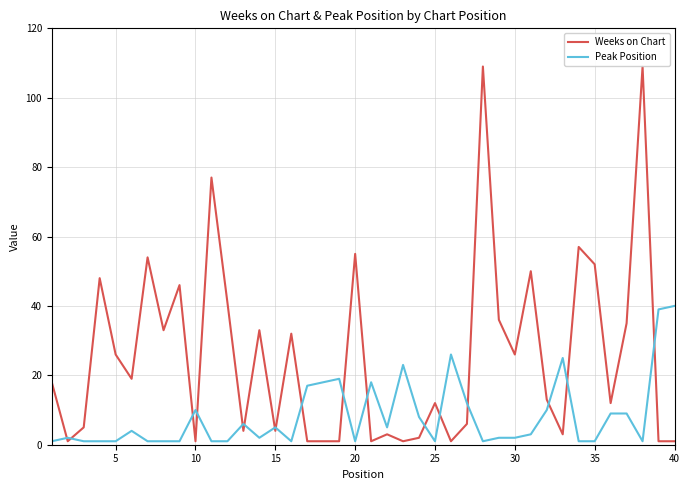

Rank the series by their maximum value, from lowest to highest.

Peak Position, Weeks on Chart